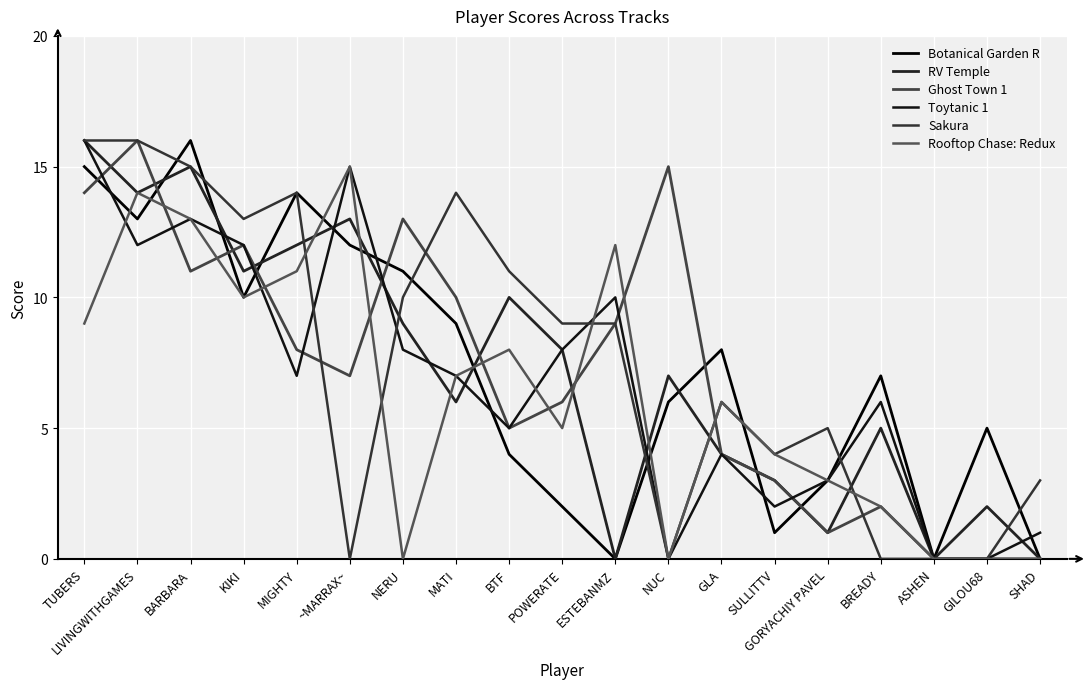

In Botanical Garden R, how many points are lower than both neighbors (excluding endpoints)?

5